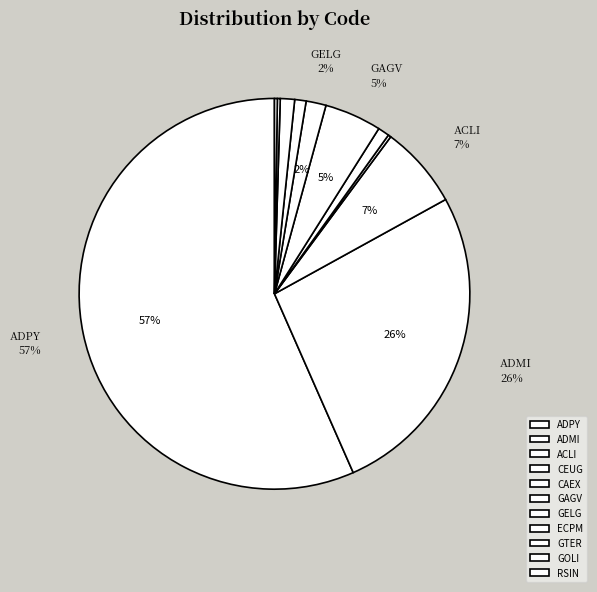

What portion of the pie excludes GAGV?

95.3%